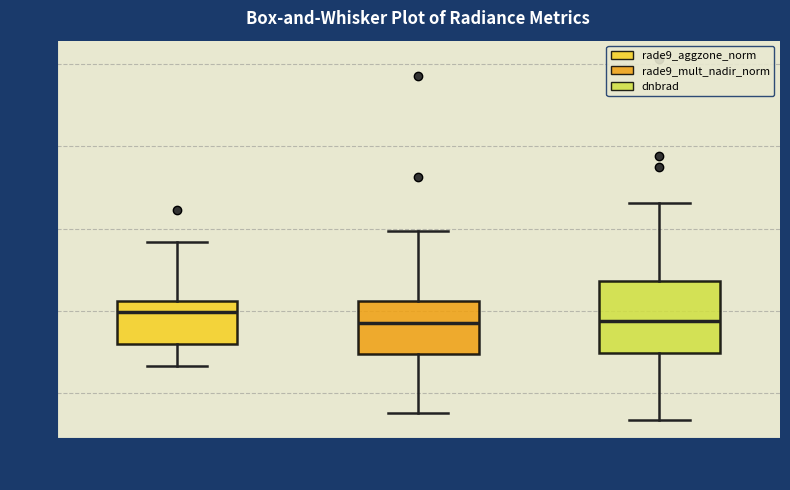

Where does the median line of the box for dnbrad sit on the y-axis? The values are not printed on the chart, so give them approximately, as read against the axis.

0.18